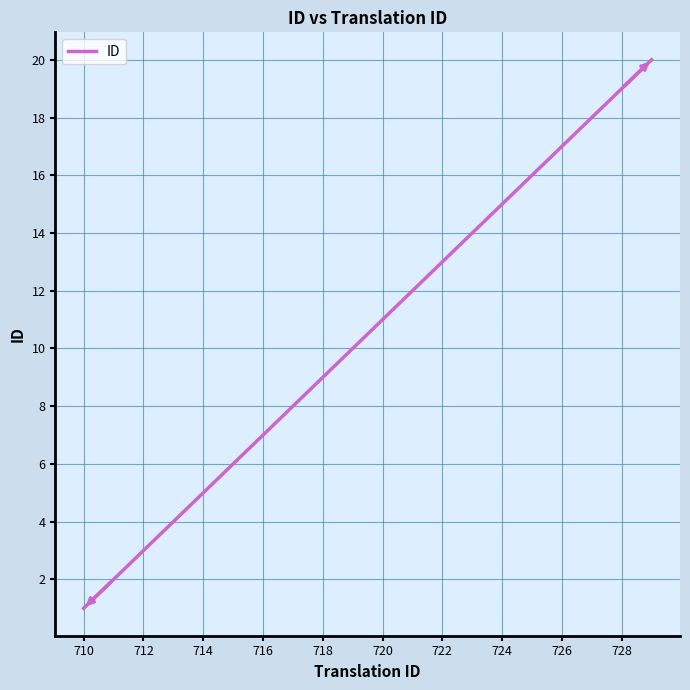

What is the greatest value displayed?

20